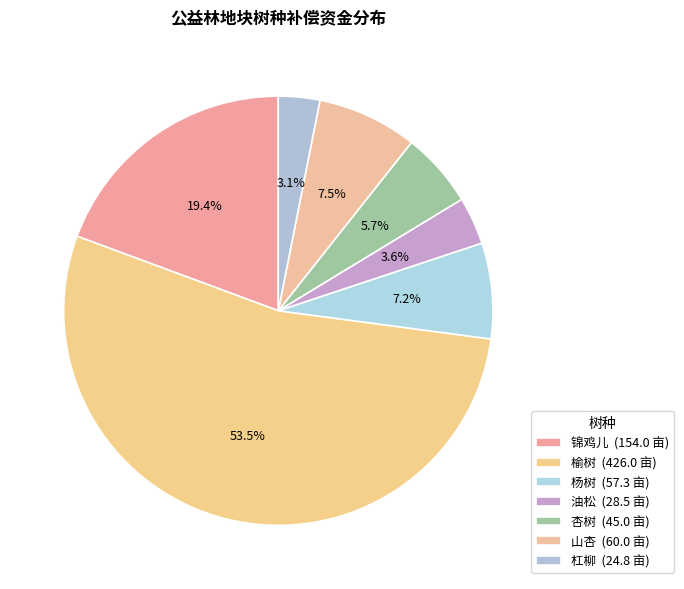

Combined, what portion of the pie is 锦鸡儿 and 山杏?

26.9%